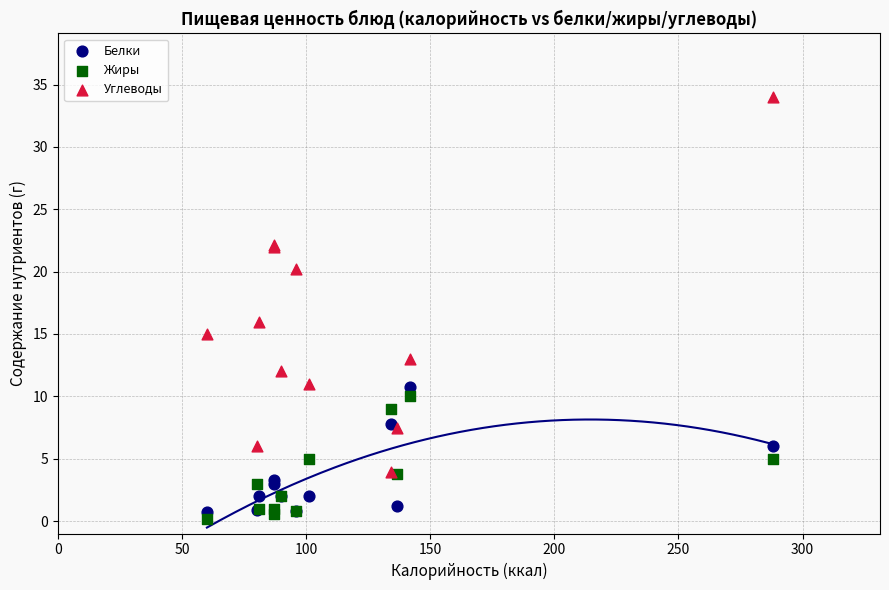

Which series contains the highest Y value?

Углеводы